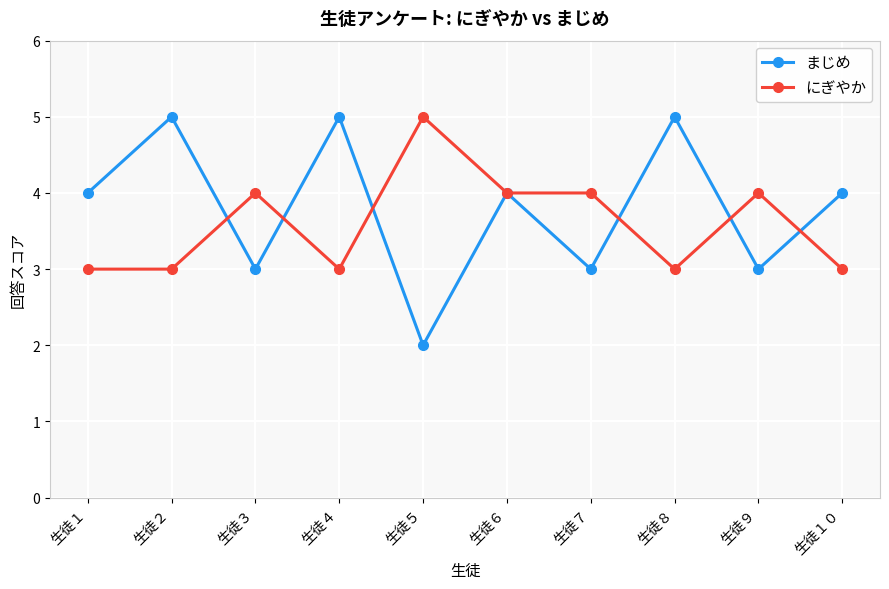

What is the spread (max minus min) of values at 生徒２?

2